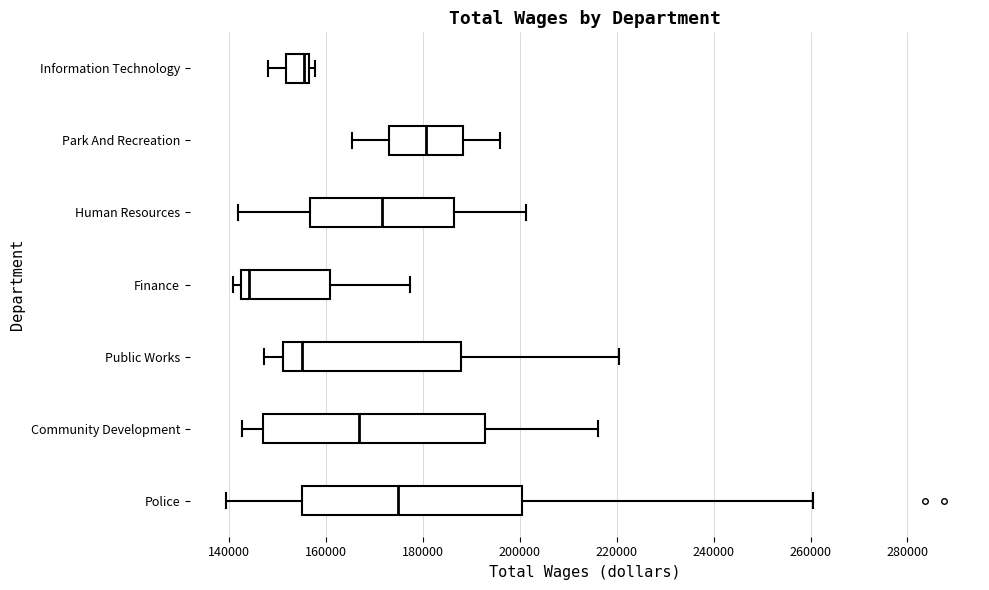

Reading bottom to top, transcribe this box plot: for each box, give where its median line is, the range the box spans, and where its two whiskers end, as read against the x-axis. The values are not printed on the chart, so give them approximately, as read against the axis.

Police: median 174000, box 156000 to 200000, whiskers 140000 to 260000
Community Development: median 166000, box 146000 to 192000, whiskers 142000 to 216000
Public Works: median 156000, box 152000 to 188000, whiskers 148000 to 220000
Finance: median 144000, box 142000 to 160000, whiskers 140000 to 178000
Human Resources: median 172000, box 156000 to 186000, whiskers 142000 to 202000
Park And Recreation: median 180000, box 174000 to 188000, whiskers 166000 to 196000
Information Technology: median 156000 (just left of the box's right edge), box 152000 to 156000, whiskers 148000 to 158000